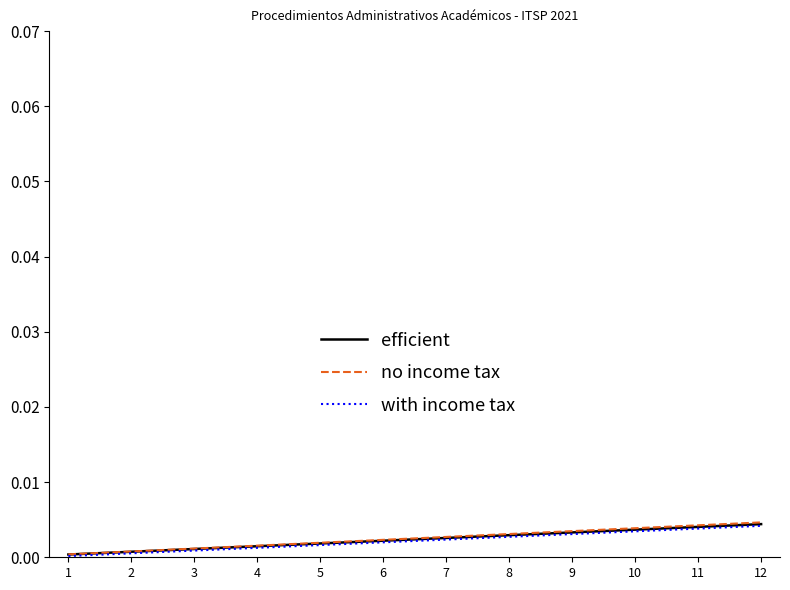

Is it true that no income tax equals 0.0 at 11?

True